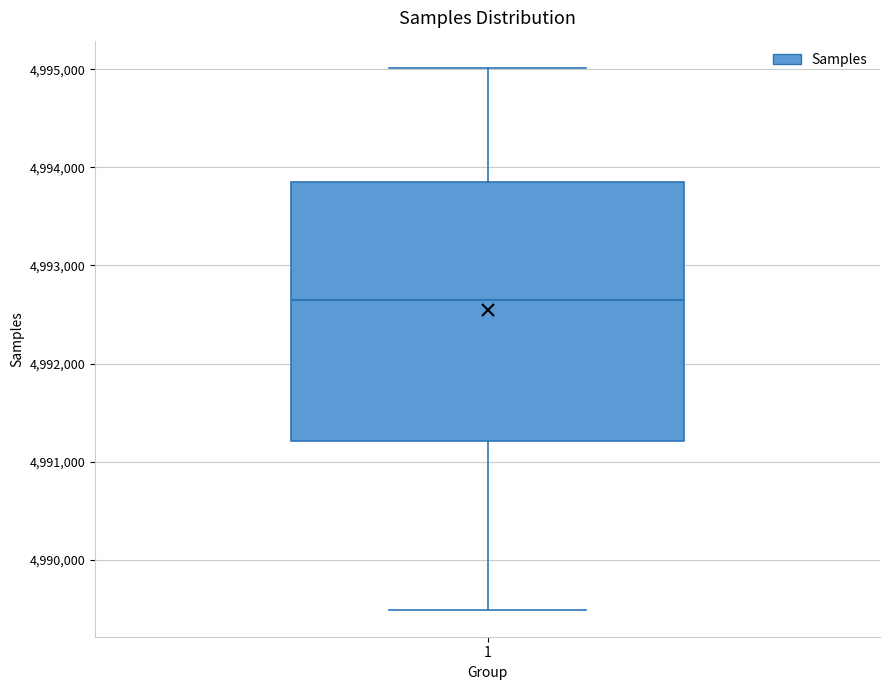

Read this box plot against the y-axis: the position of the median line, the range covered by the box, and the ends of both whiskers. The values are not printed on the chart, so give them approximately, as read against the axis.

median 4992600, box 4991200 to 4993900, whiskers 4989500 to 4995000